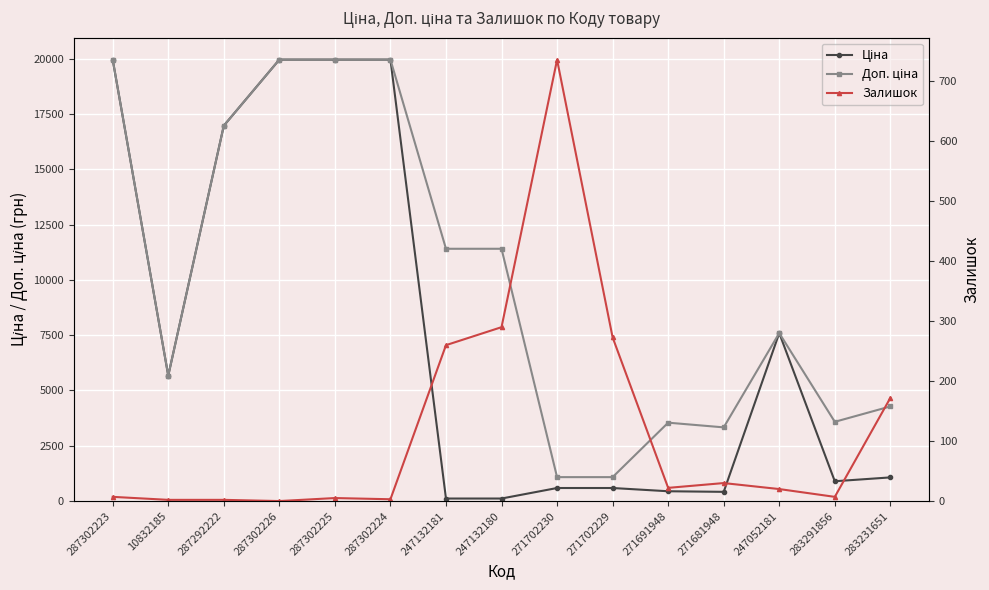

The value of Ціна at 271681948 is 416.6. True or false?

True